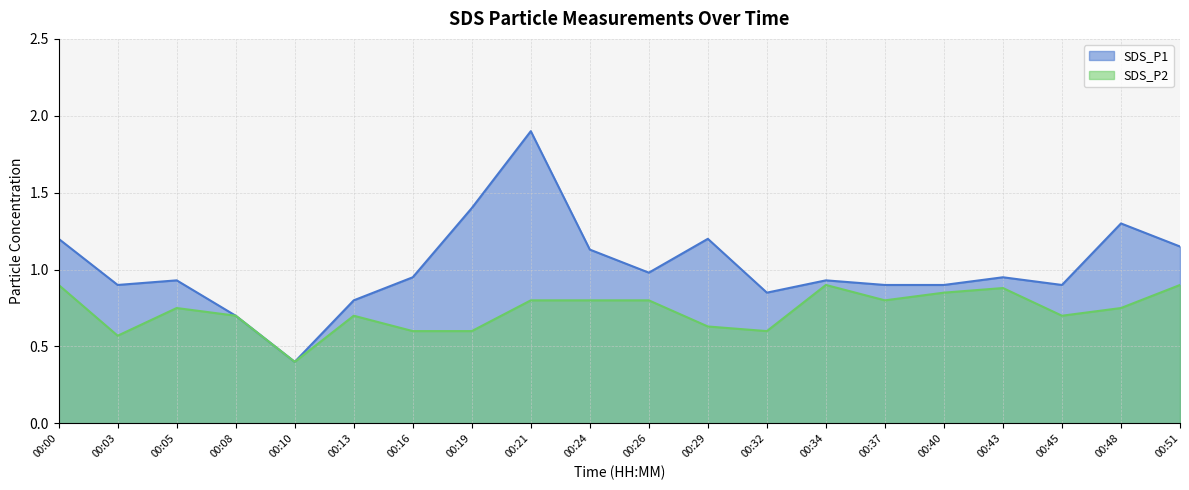

What is the lowest value of the SDS_P2 series?

0.4